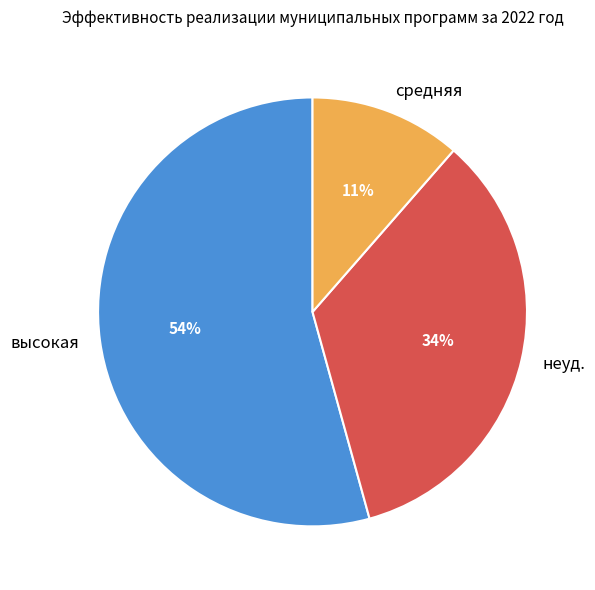

Rank the categories by value from lowest to highest.

средняя, неуд., высокая